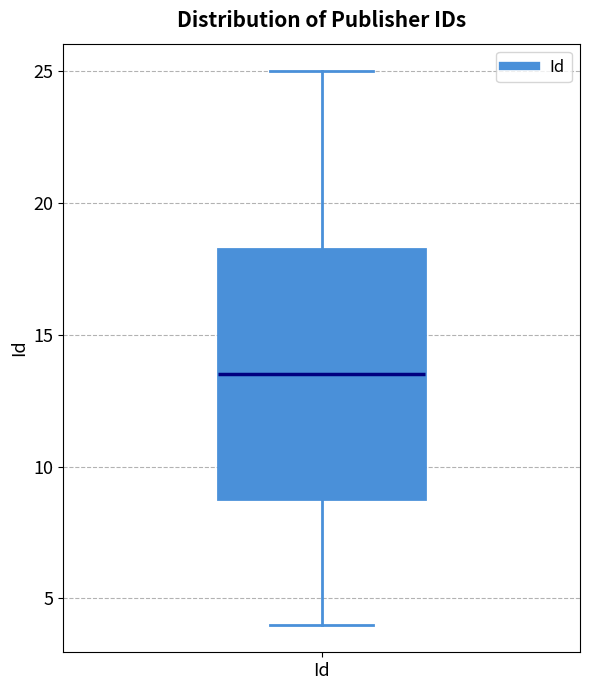

Transcribe this box plot: give where the median line is, the range the box spans, and where the two whiskers end, as read against the y-axis. The values are not printed on the chart, so give them approximately, as read against the axis.

median 13.5, box 9.0 to 18.5, whiskers 4.0 to 25.0